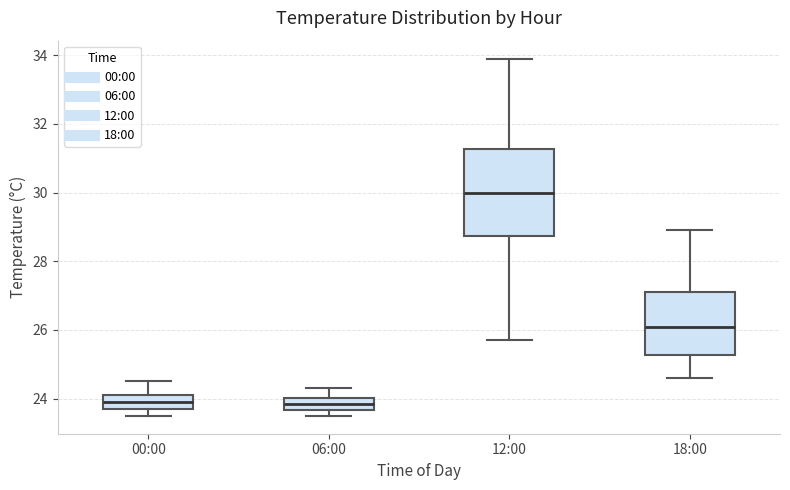

Reading left to right, transcribe this box plot: for each box, give where its median line is, the range the box spans, and where its two whiskers end, as read against the y-axis. The values are not printed on the chart, so give them approximately, as read against the axis.

00:00: median 24.0, box 23.8 to 24.2, whiskers 23.6 to 24.6
06:00: median 23.8, box 23.6 to 24.0, whiskers 23.6 (below the box's lower edge) to 24.4
12:00: median 30.0, box 28.8 to 31.2, whiskers 25.8 to 34.0
18:00: median 26.2, box 25.2 to 27.2, whiskers 24.6 to 29.0